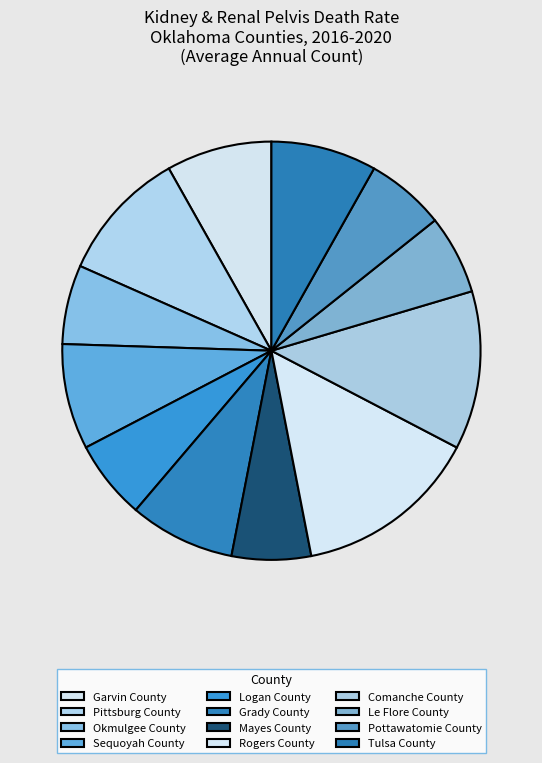

To the nearest percent, what is the difference between the largest and smallest slice percentages?

8%